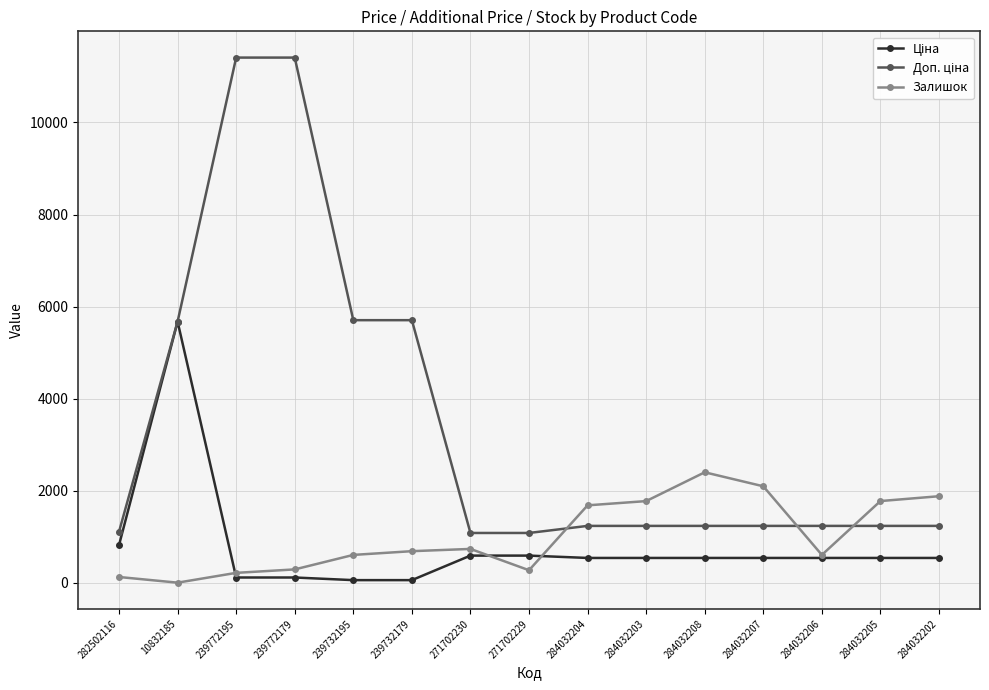

Which series changed the most between 284032208 and 284032202?

Залишок